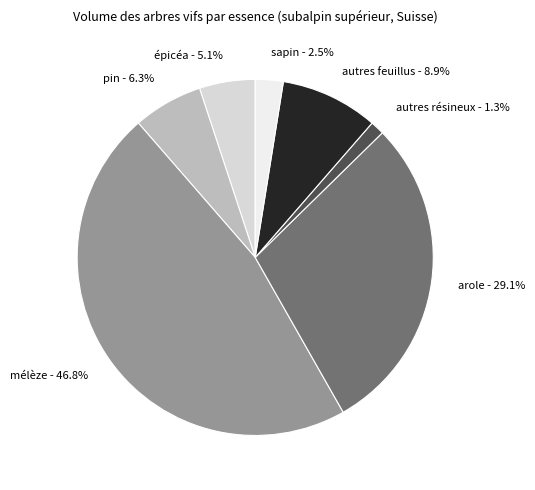

To the nearest percent, what percentage of the pie is mélèze?

47%